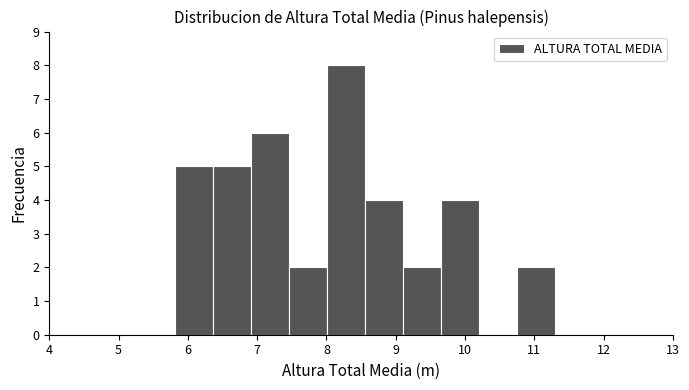

How tall is the bar that spans 9.7 to 10.2 on the x-axis? Neither the bar edges nor the heights are printed on the chart, so give them approximately, as read against the axes.

4